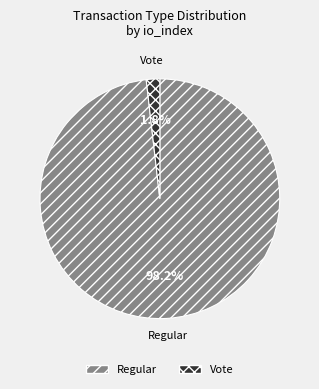

Is there a majority slice in this chart?

Yes